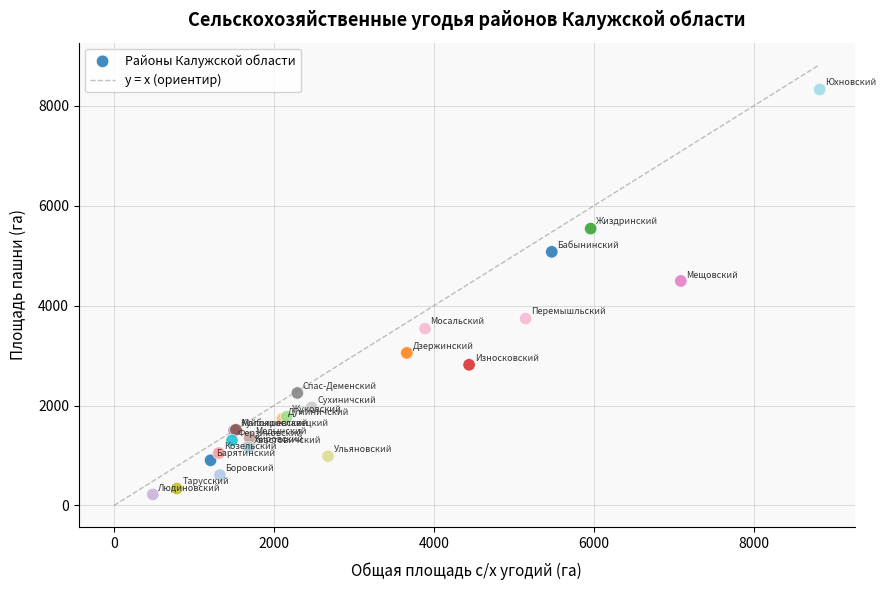

What Y value in the scatter plot is closest to 4273?

4493.2